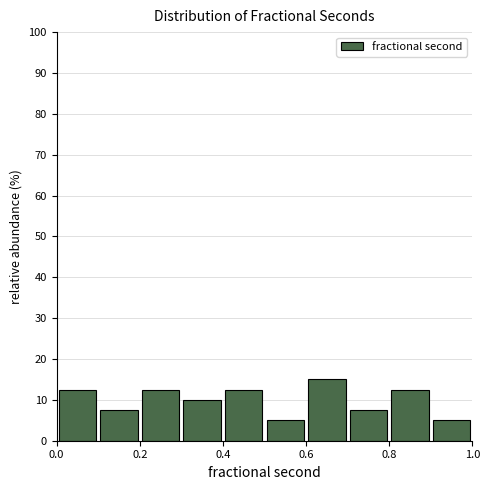

How tall is the bar that spans 0.9 to 1.0 on the x-axis? The values are not printed on the chart, so give them approximately, as read against the axis.

5